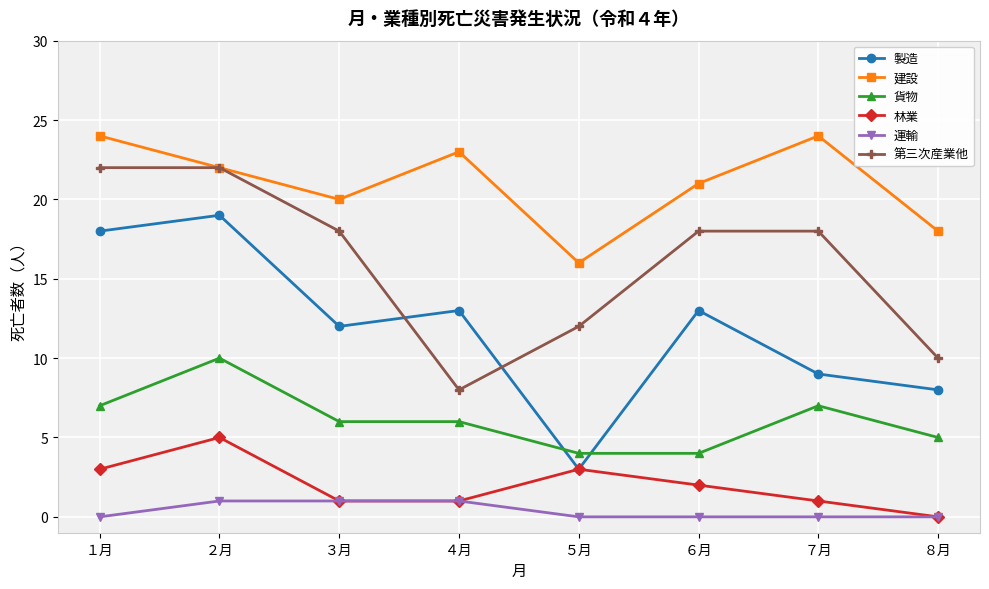

Does the chart display data point markers on the line(s)?

Yes